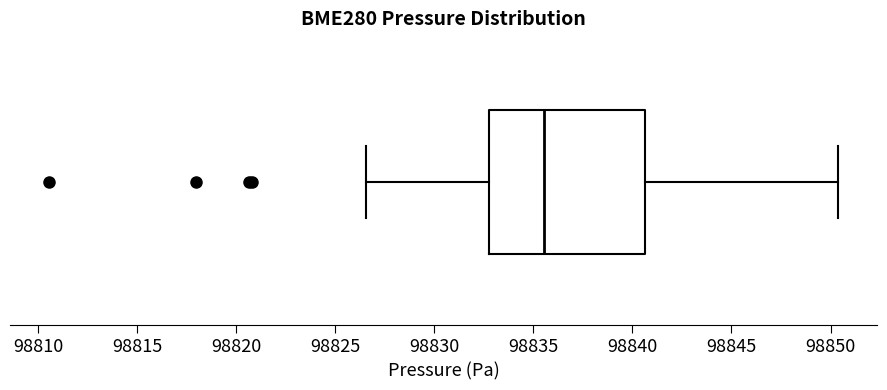

Transcribe this box plot: give where the median line is, the range the box spans, and where the two whiskers end, as read against the x-axis. The values are not printed on the chart, so give them approximately, as read against the axis.

median 98835.5, box 98832.5 to 98840.5, whiskers 98826.5 to 98850.5